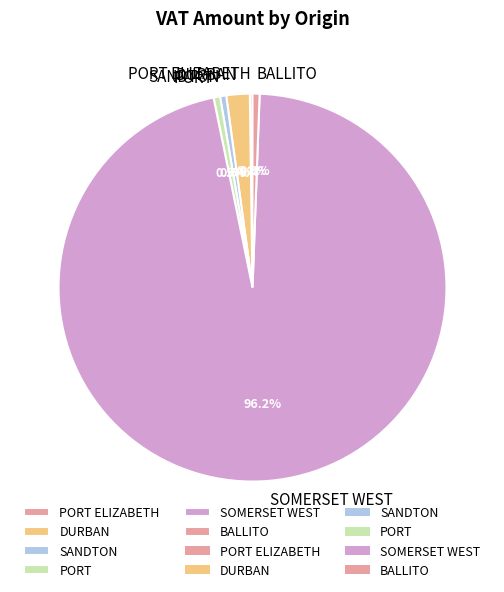

Which category has the biggest portion of the pie?

SOMERSET WEST